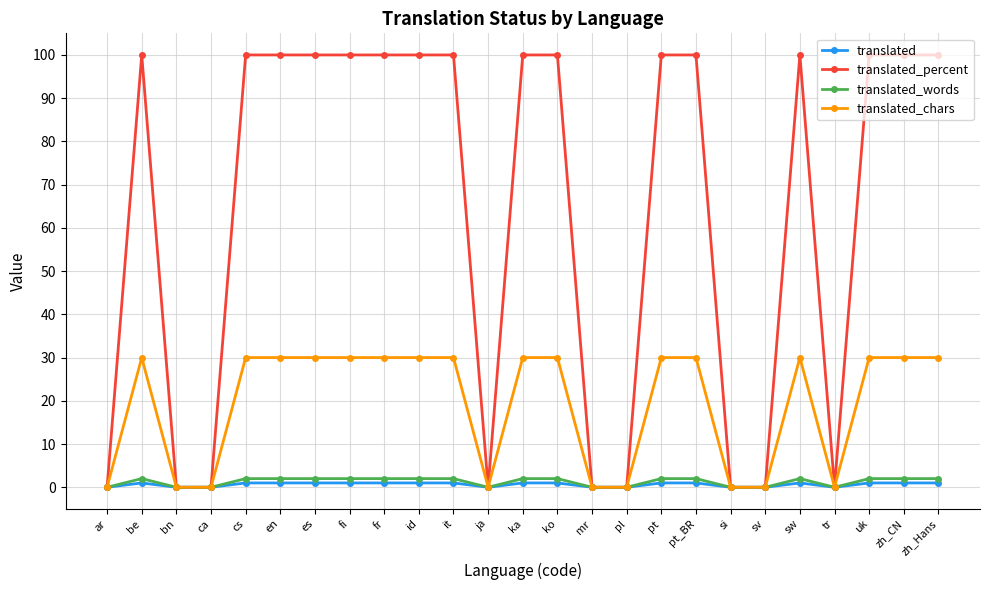

What is the total value across all series at id?

133